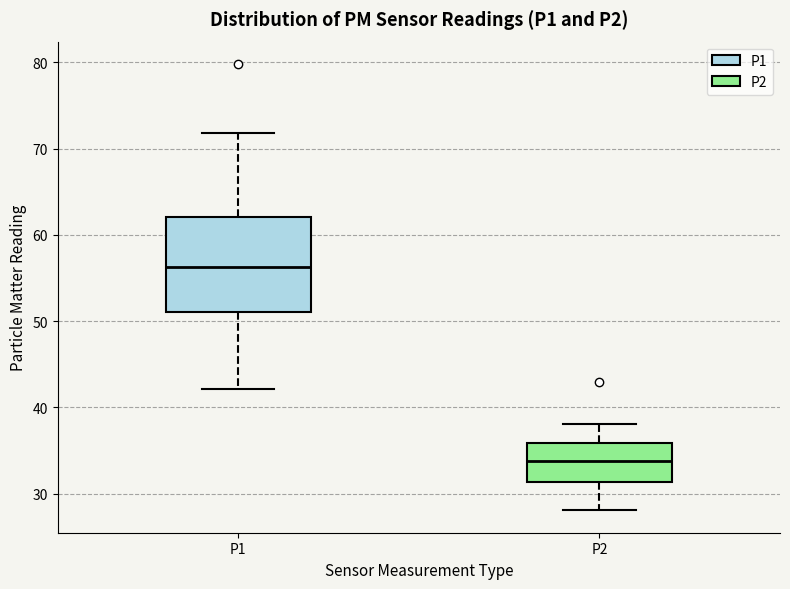

Where does the median line of the box for P2 sit on the y-axis? The values are not printed on the chart, so give them approximately, as read against the axis.

34